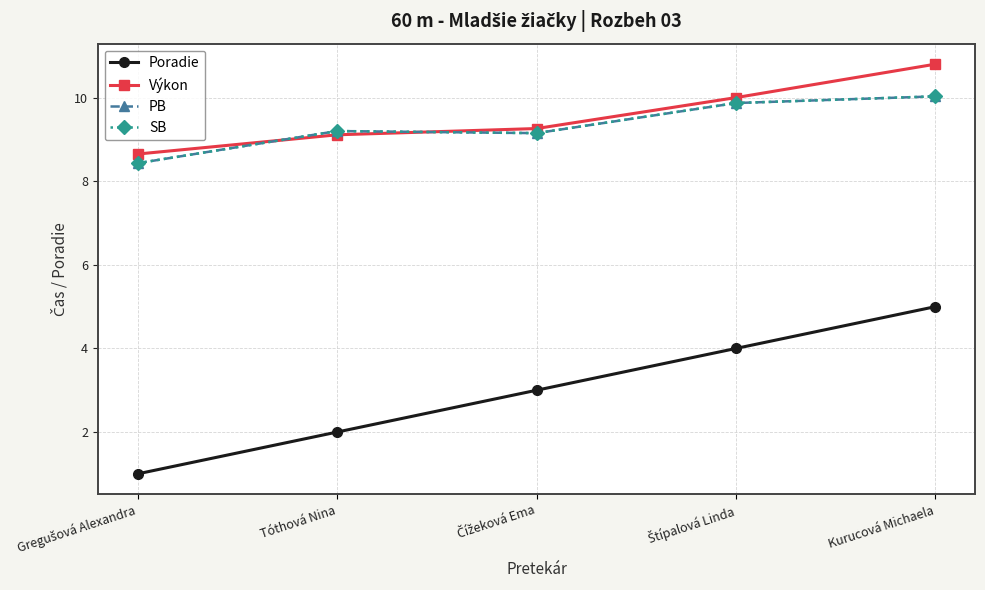

True or false: Poradie and Výkon cross at least once.

False